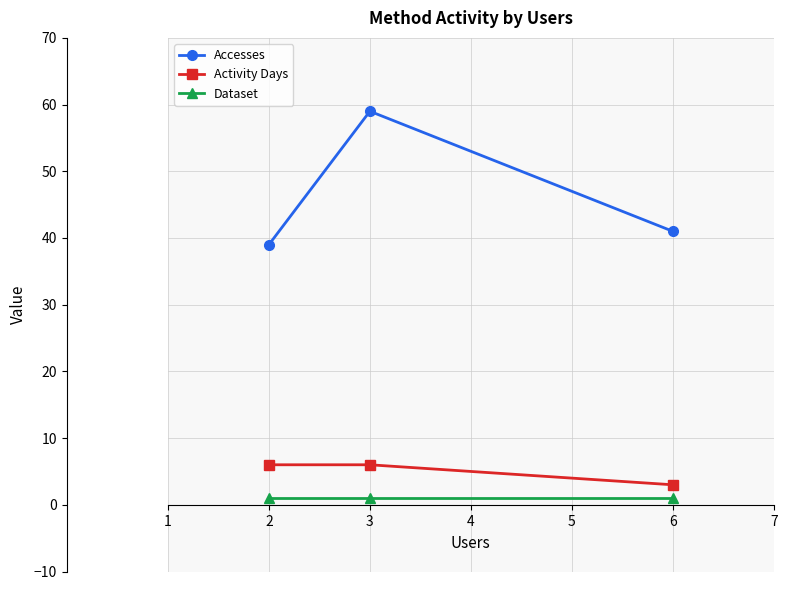

At which category does the chart reach its peak across all series?

3